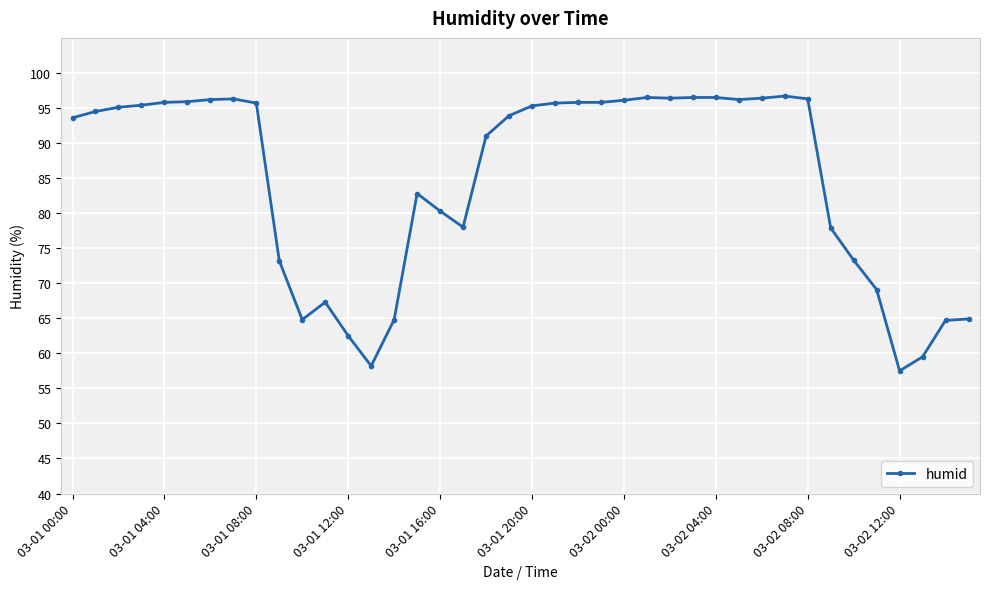

What is the difference between the second highest and second lowest values?

38.3